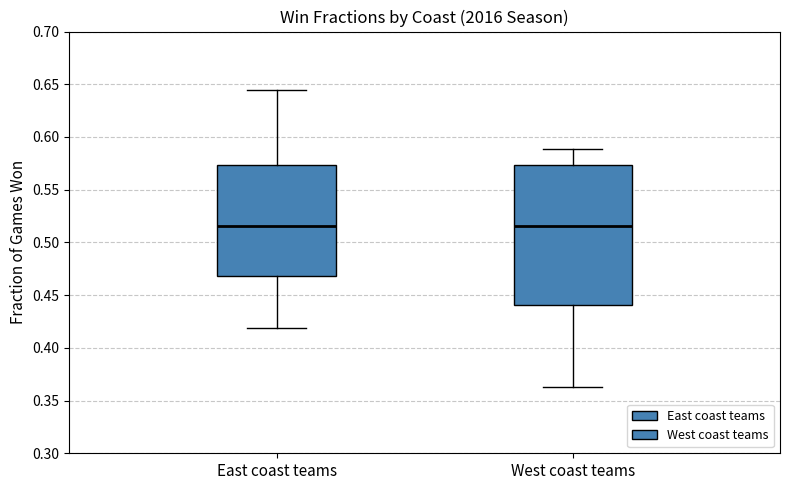

Where does the median line of the box for East coast teams sit on the y-axis? The values are not printed on the chart, so give them approximately, as read against the axis.

0.515